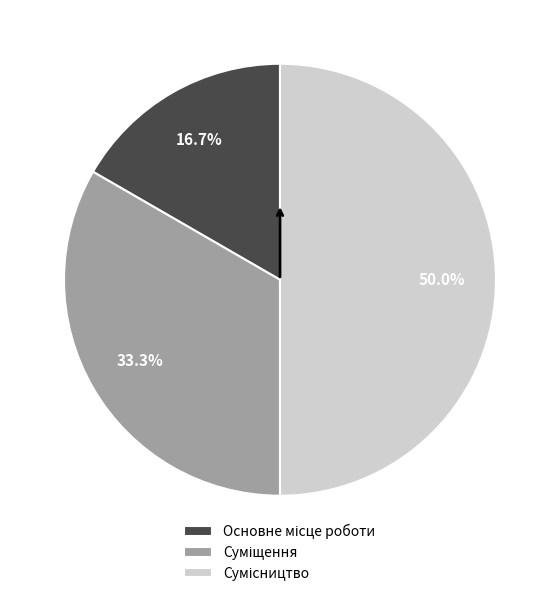

Is there any slice that represents more than half of the pie?

No